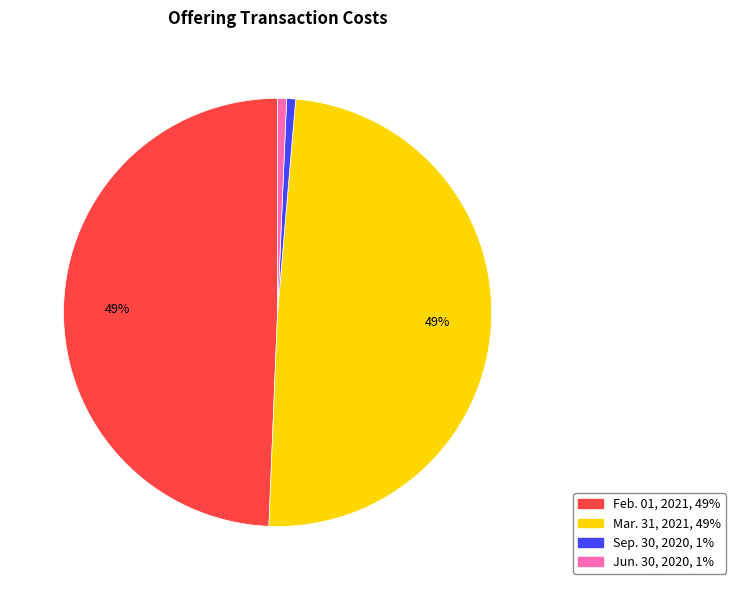

Combined, do Mar. 31, 2021 and Feb. 01, 2021 account for over 50%?

Yes